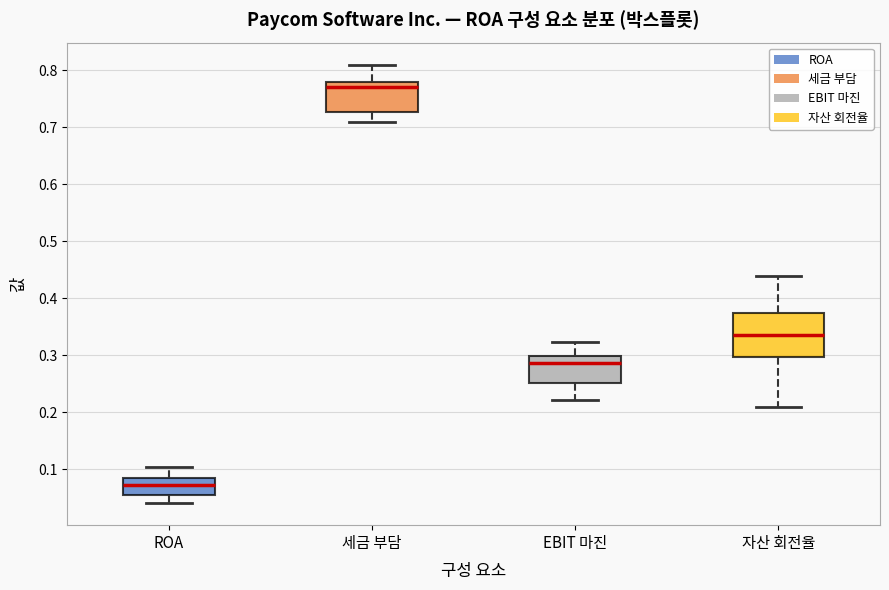

Where is the upper edge of the box for 세금 부담 on the y-axis? The values are not printed on the chart, so give them approximately, as read against the axis.

0.78